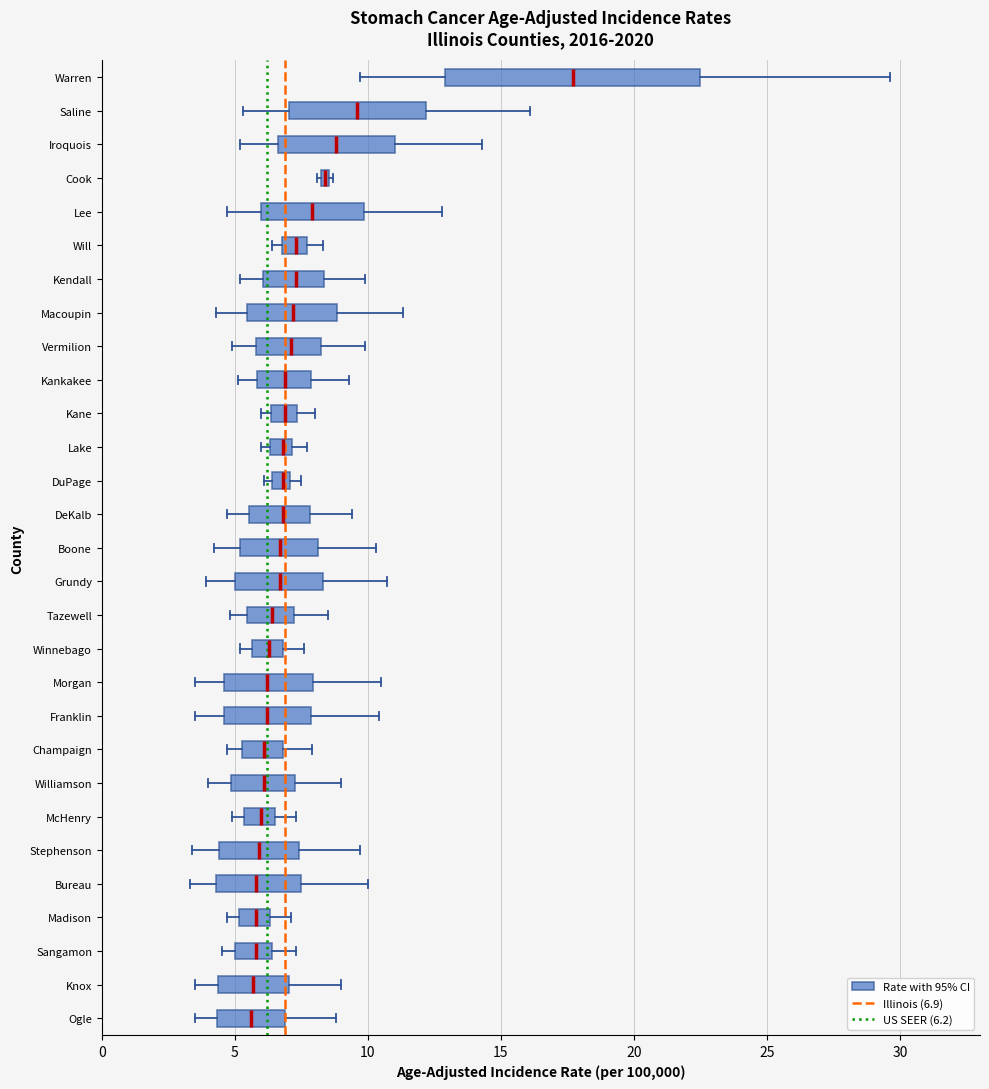

Comparing the boxes themselves (not the whiskers), which one is the widest?

Warren